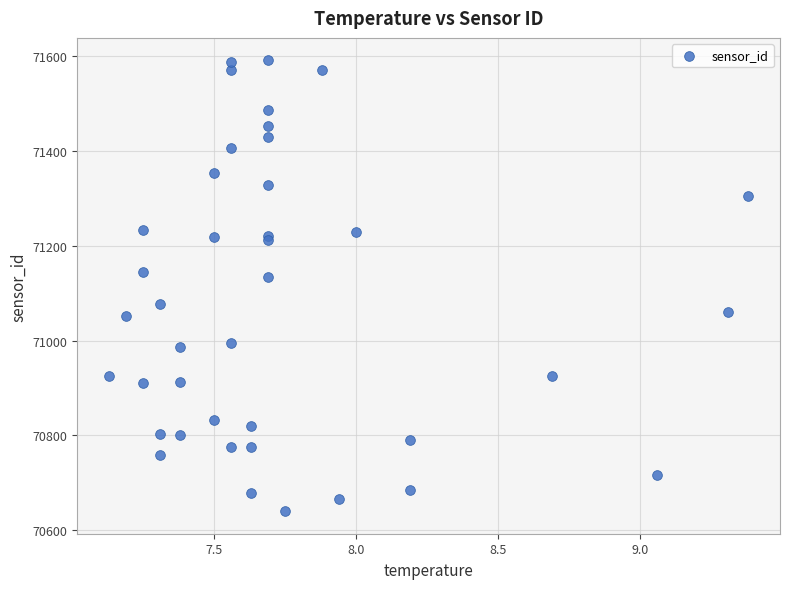

What Y value in the scatter plot is closest to 71115?

71134.2